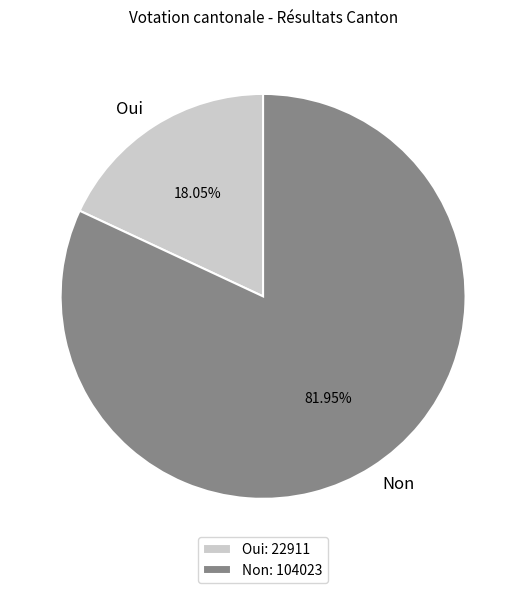

To the nearest percent, what is the average slice percentage?

50%